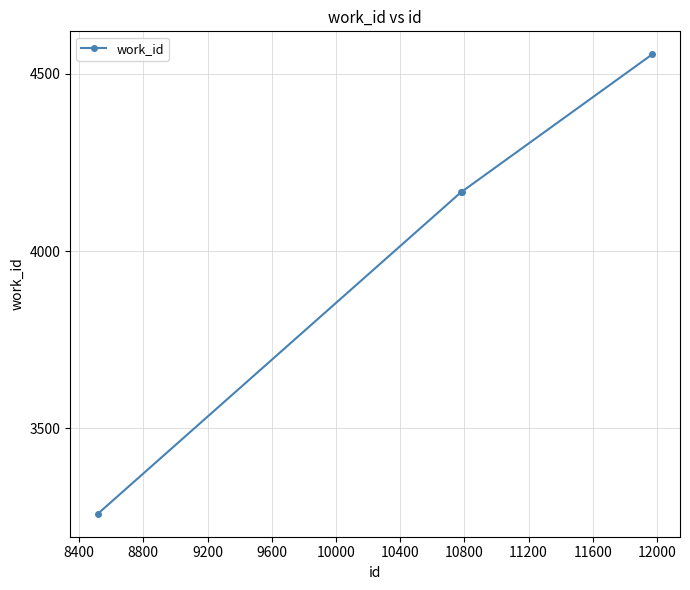

What is the sum of all values?

16148